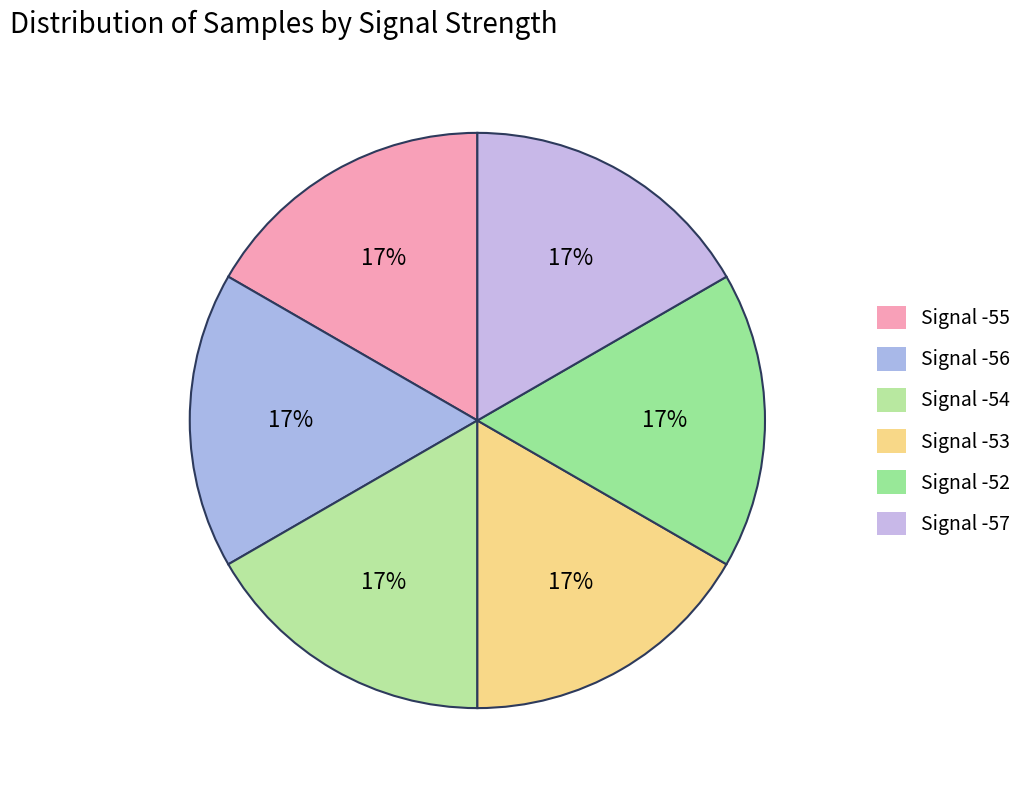

What portion of the pie excludes Signal -55?

83.3%